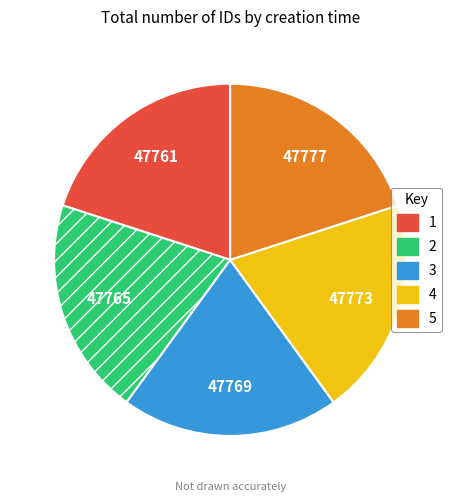

True or false: 5 accounts for 20% of the total.

True